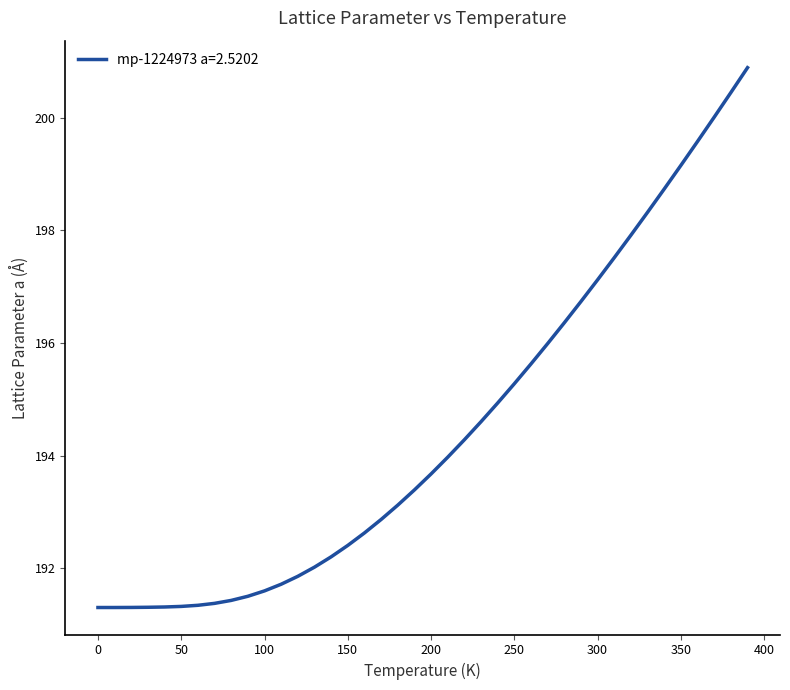

What is the difference between the maximum and minimum values?

9.6